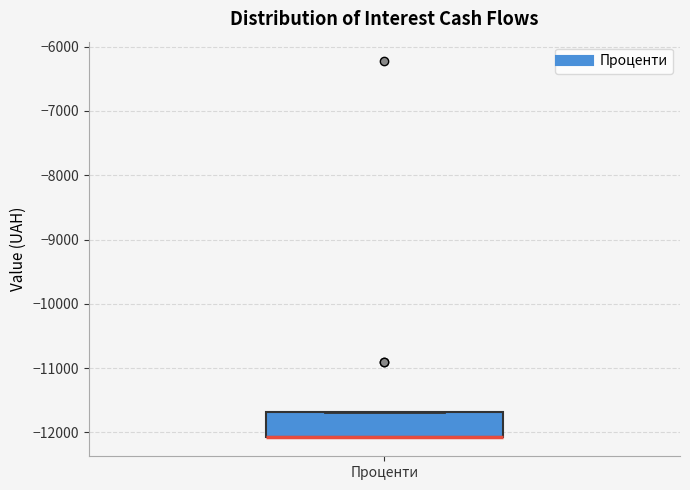

Read this box plot against the y-axis: the position of the median line, the range covered by the box, and the ends of both whiskers. The values are not printed on the chart, so give them approximately, as read against the axis.

median -12100 (drawn on the box's lower edge), box -12100 to -11700, whiskers -12100 to -11700